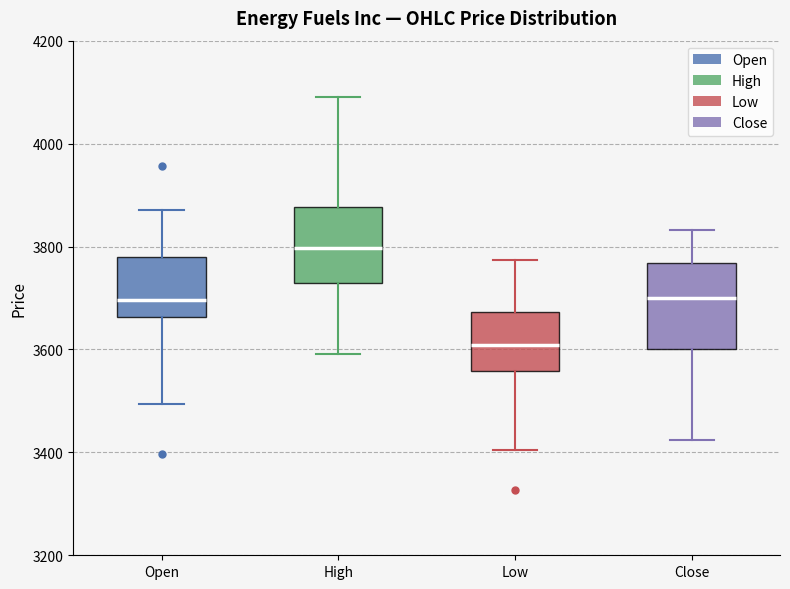

Reading left to right, transcribe this box plot: for each box, give where its median line is, the range the box spans, and where its two whiskers end, as read against the y-axis. The values are not printed on the chart, so give them approximately, as read against the axis.

Open: median 3700, box 3660 to 3780, whiskers 3500 to 3880
High: median 3800, box 3720 to 3880, whiskers 3600 to 4100
Low: median 3600, box 3560 to 3680, whiskers 3400 to 3780
Close: median 3700, box 3600 to 3760, whiskers 3420 to 3840